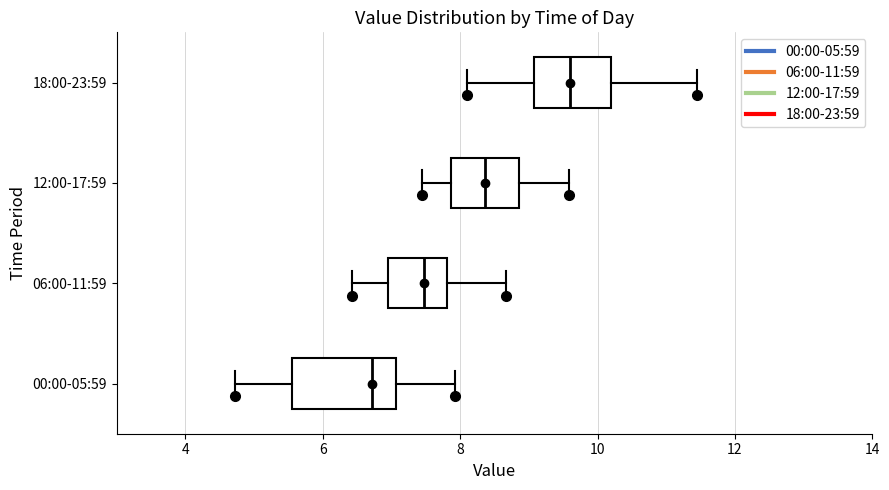

Where is the left edge of the box for 18:00-23:59 on the x-axis? The values are not printed on the chart, so give them approximately, as read against the axis.

9.0